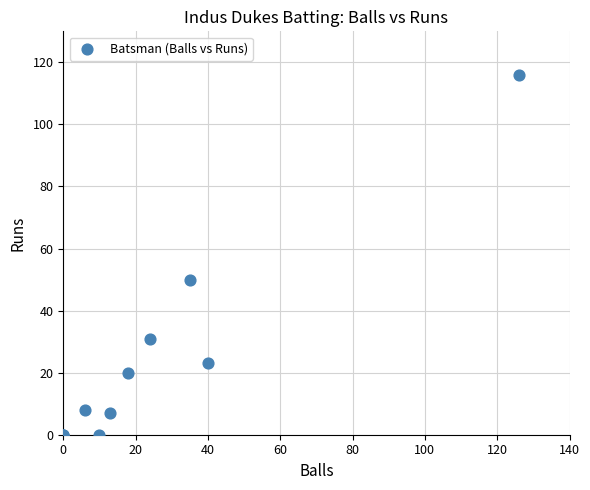

What Y value in the scatter plot is closest to 58?

50